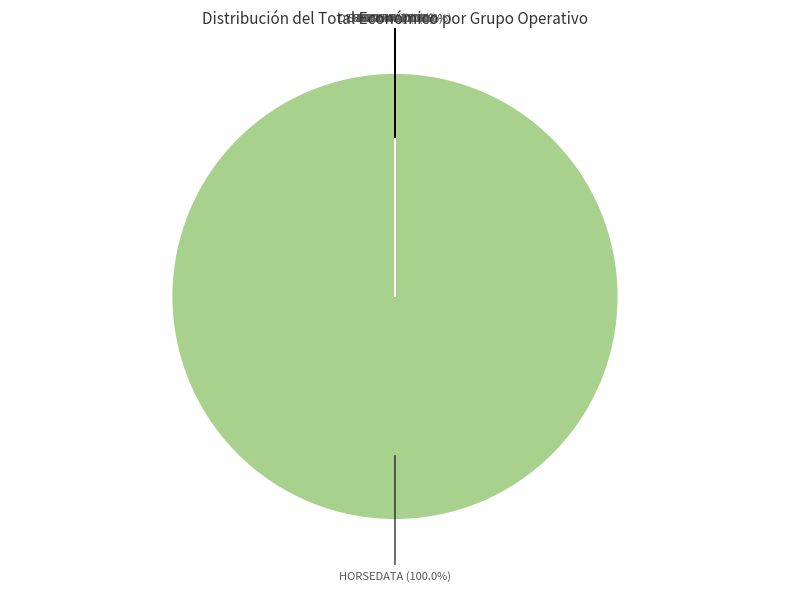

Count the number of slices in the pie.

7